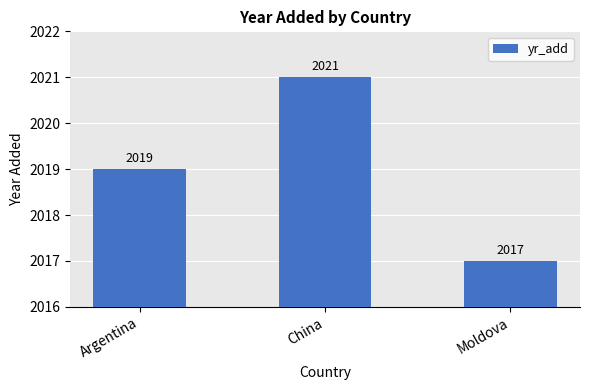

List the labels in order of value, largest first.

China, Argentina, Moldova